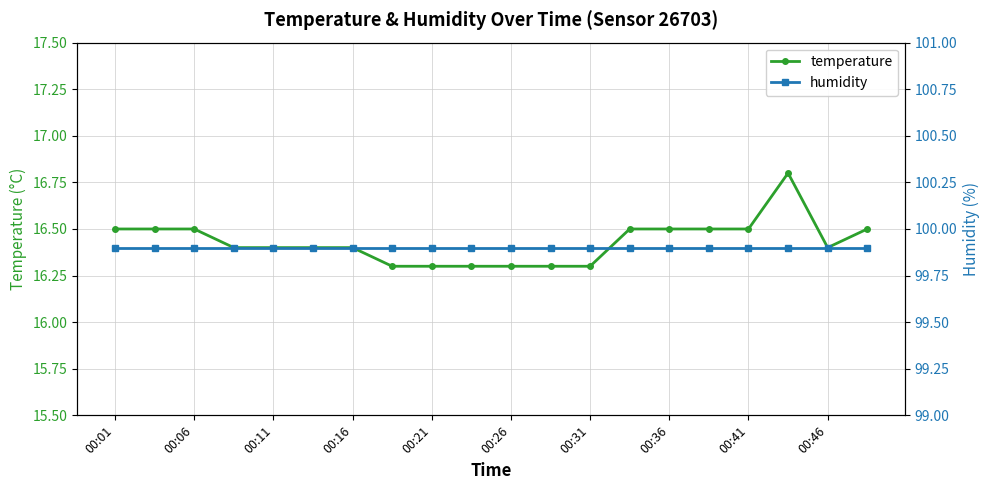

At which category is the sum across all series the highest?

17